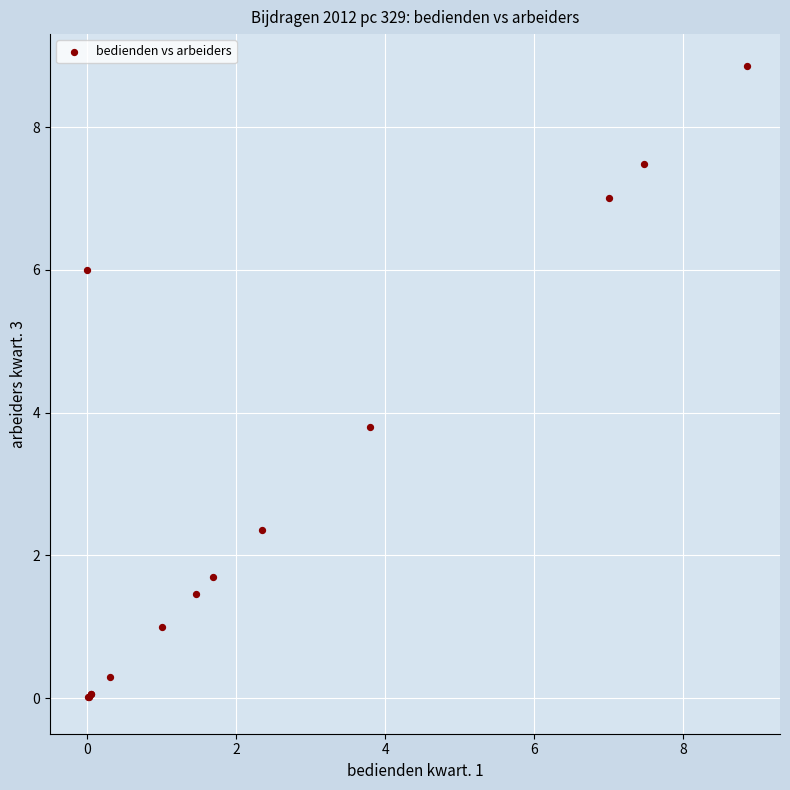

What Y value in the scatter plot is closest to 4?

3.8